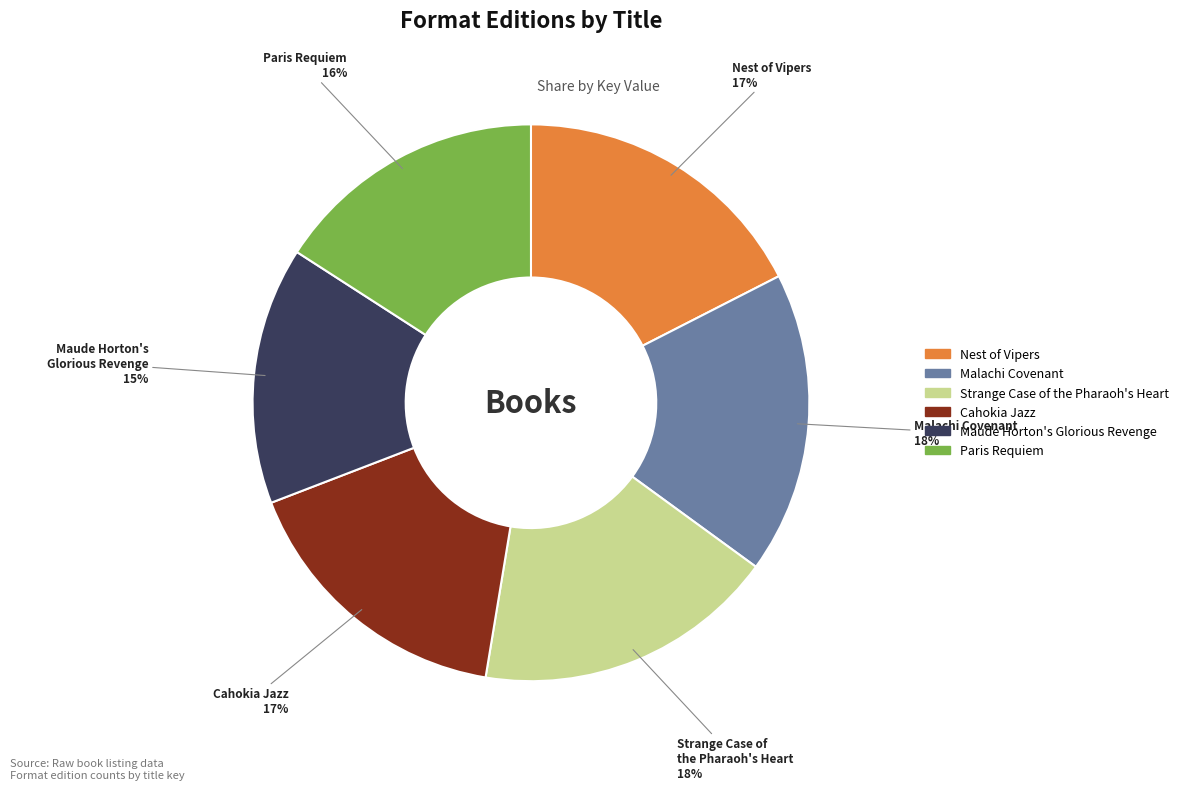

Combined, do Malachi Covenant and Strange Case of the Pharaoh's Heart account for over 50%?

No